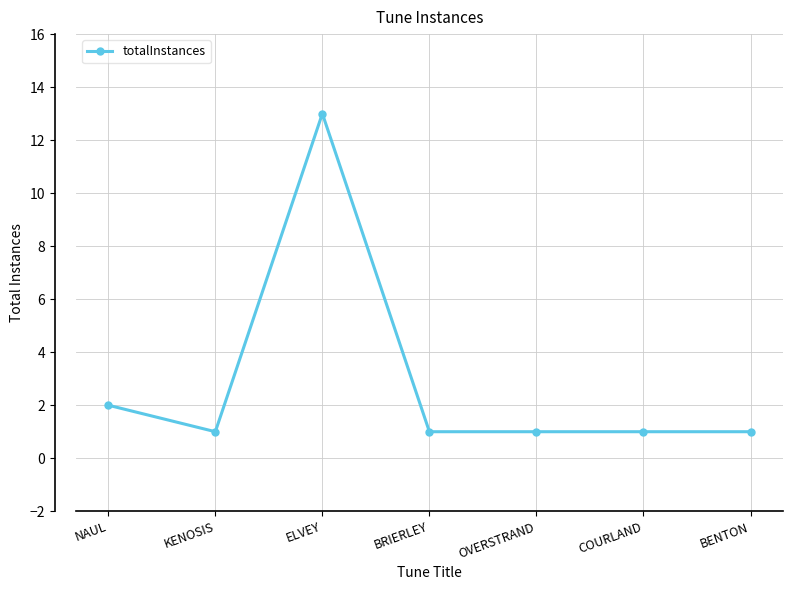

At which category does the data reach its first local valley?

KENOSIS